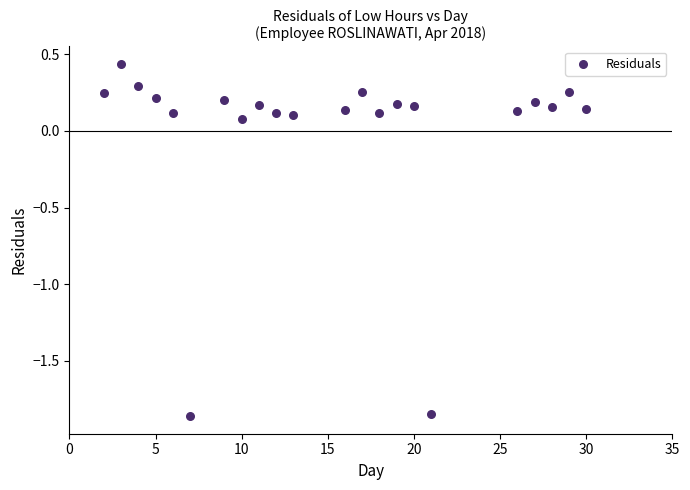

What is the range of X values (max minus min)?

28.0